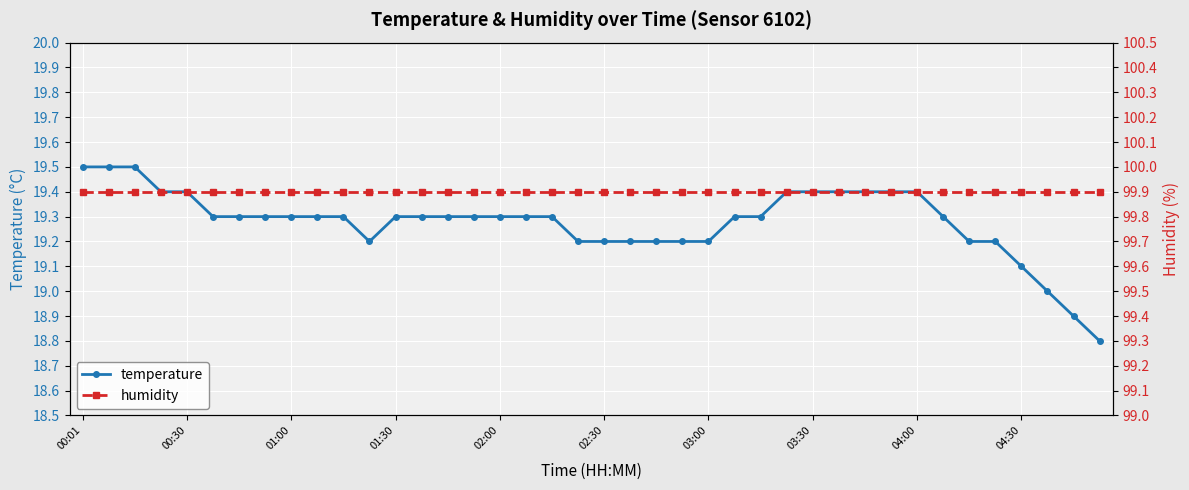

Does the chart display data point markers on the line(s)?

Yes